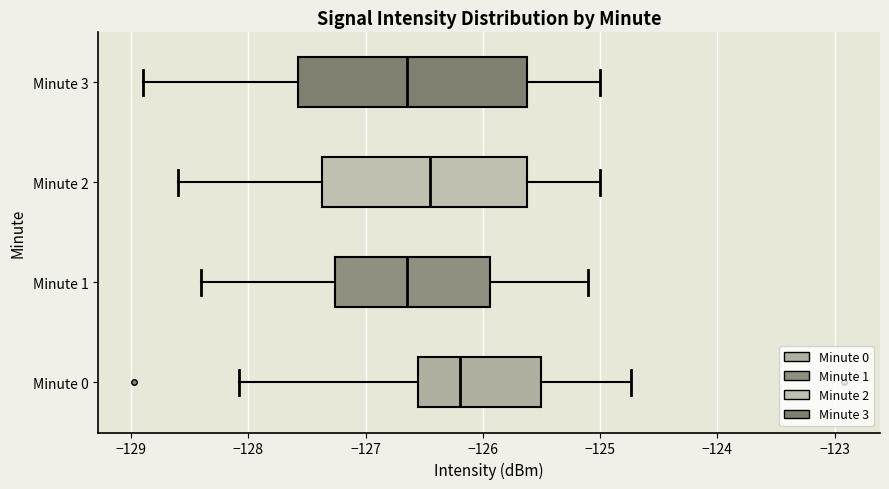

Where does the median line of the box for Minute 3 sit on the x-axis? The values are not printed on the chart, so give them approximately, as read against the axis.

-126.6